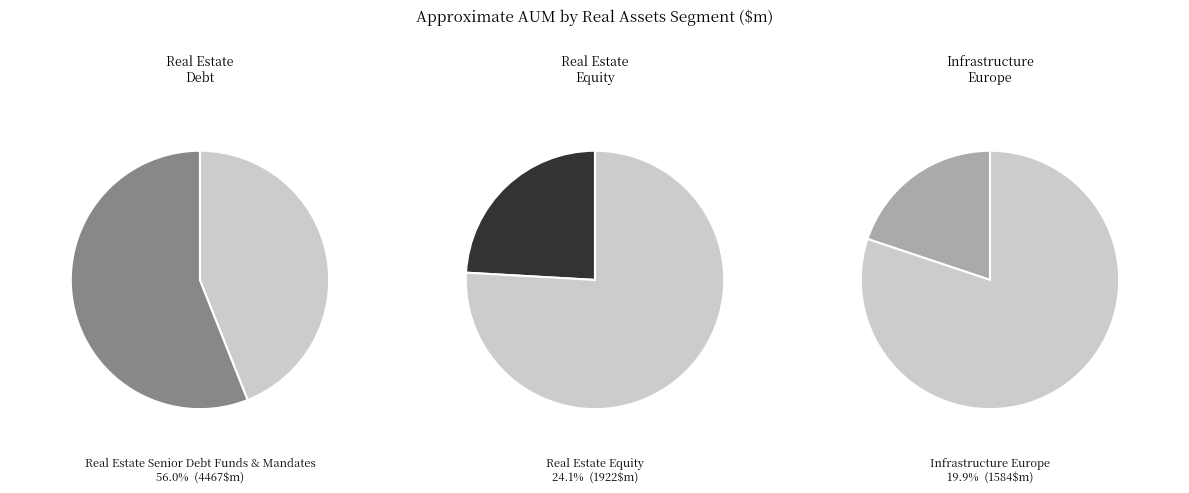

What is the total percentage of Real Estate Equity and Infrastructure Europe?

44.0%